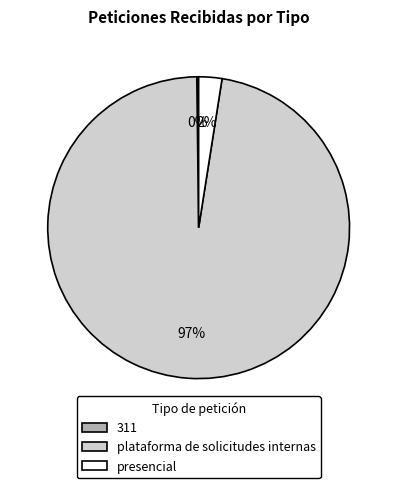

To the nearest percent, what is the combined percentage of presencial and plataforma de solicitudes internas?

100%